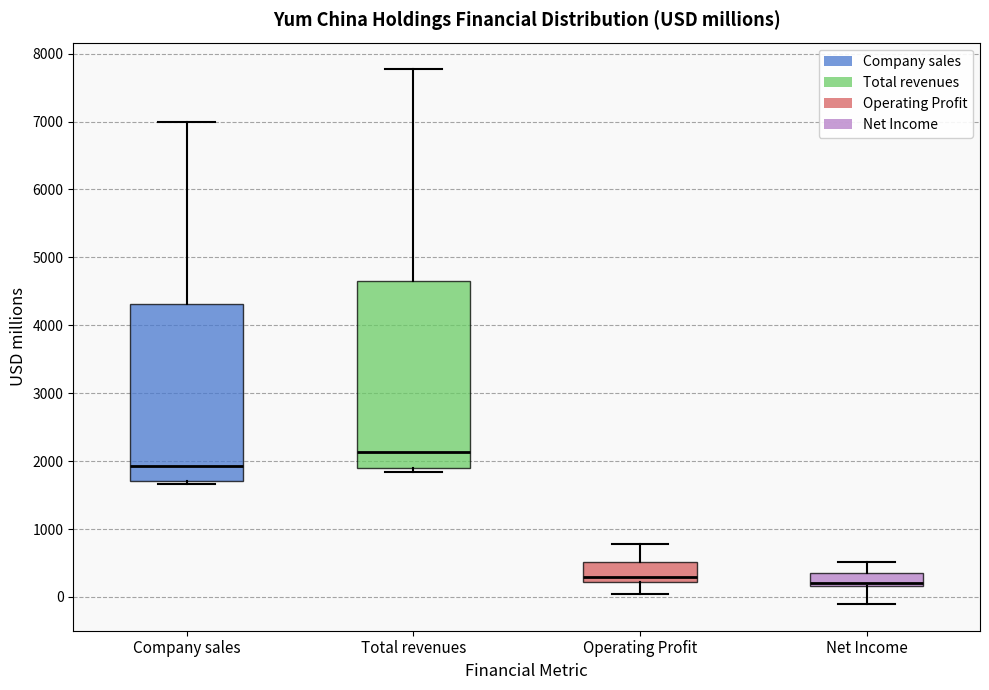

Which box's median line is the highest?

Total revenues